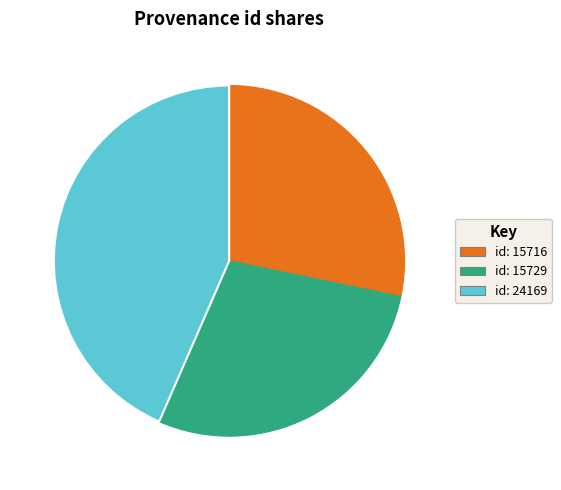

Is there a majority slice in this chart?

No